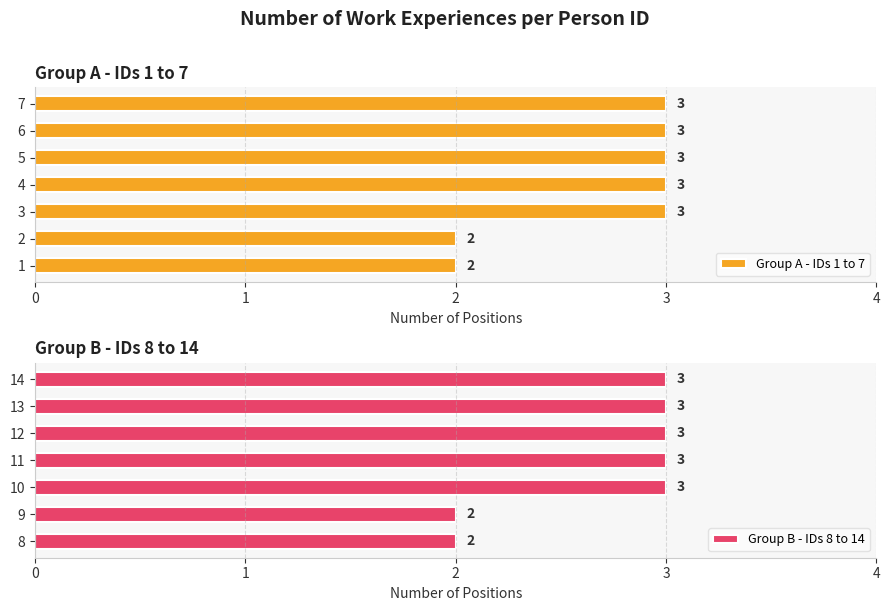

List the series in order of their peak value, highest first.

Group A - IDs 1 to 7, Group B - IDs 8 to 14